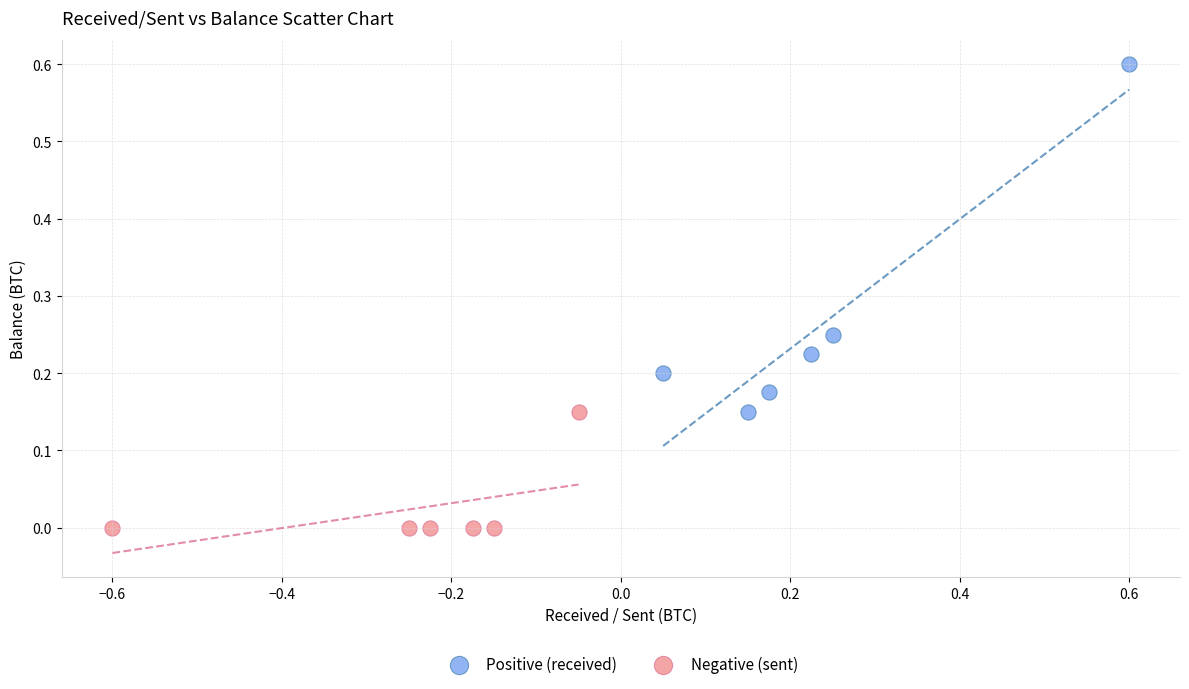

Which series reaches the minimum Y coordinate?

Negative (sent)